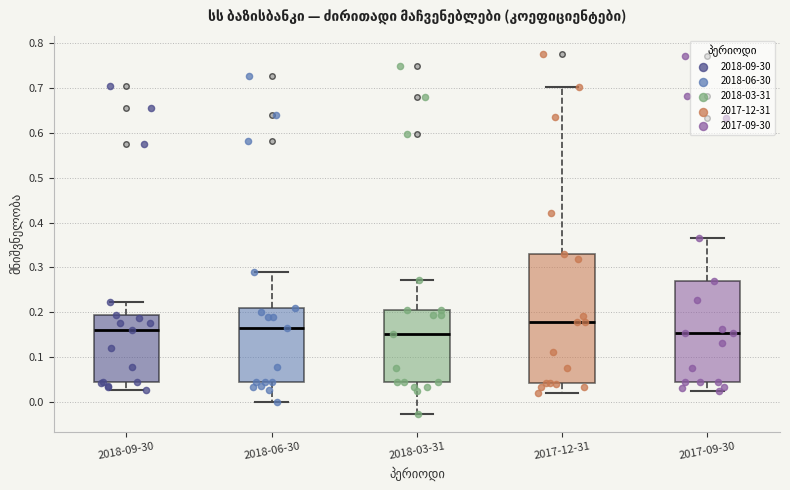

Where does the upper whisker of the box for 2017-09-30 end on the y-axis? The values are not printed on the chart, so give them approximately, as read against the axis.

0.37